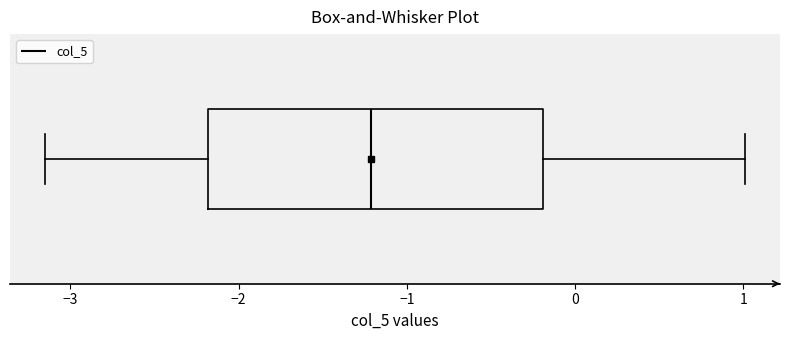

Transcribe this box plot: give where the median line is, the range the box spans, and where the two whiskers end, as read against the x-axis. The values are not printed on the chart, so give them approximately, as read against the axis.

median -1.2, box -2.2 to -0.2, whiskers -3.1 to 1.0